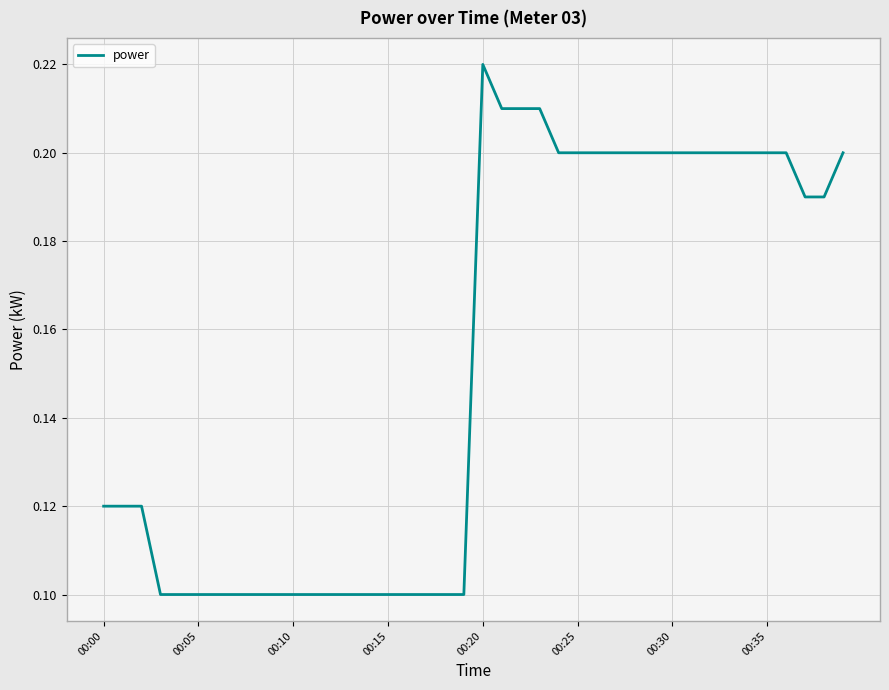

At which category does the chart reach its peak across all series?

00:20